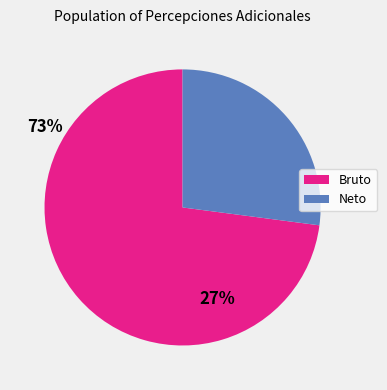

True or false: Bruto accounts for 73% of the total.

True